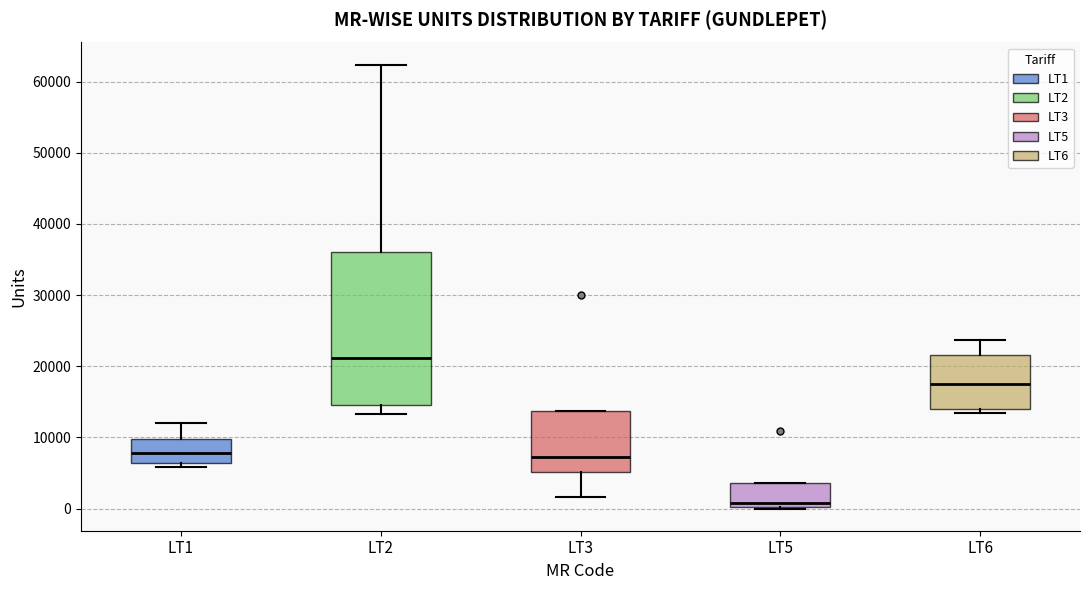

Reading left to right, transcribe this box plot: for each box, give where its median line is, the range the box spans, and where its two whiskers end, as read against the y-axis. The values are not printed on the chart, so give them approximately, as read against the axis.

LT1: median 8000, box 6000 to 10000, whiskers 6000 (just below the box's lower edge) to 12000
LT2: median 21000, box 15000 to 36000, whiskers 13000 to 62000
LT3: median 7000, box 5000 to 14000, whiskers 2000 to 14000
LT5: median 1000, box 0 to 4000, whiskers 0 to 4000
LT6: median 18000, box 14000 to 22000, whiskers 13000 to 24000